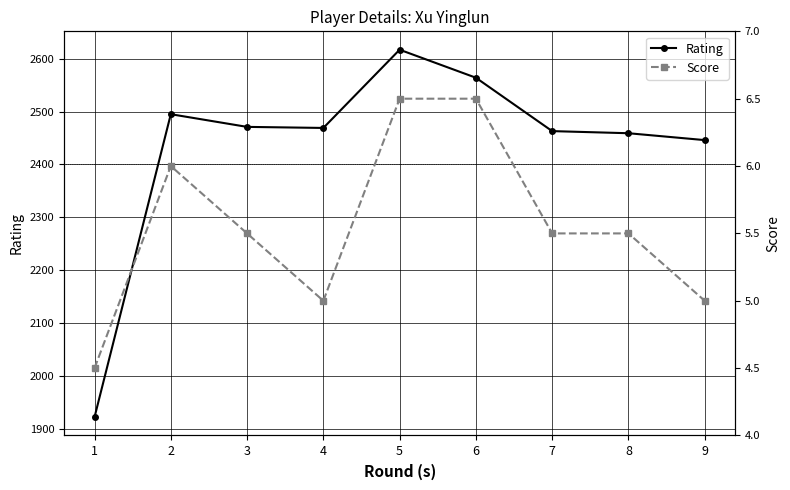

Is it true that Rating equals 3671.2 at 6?

False